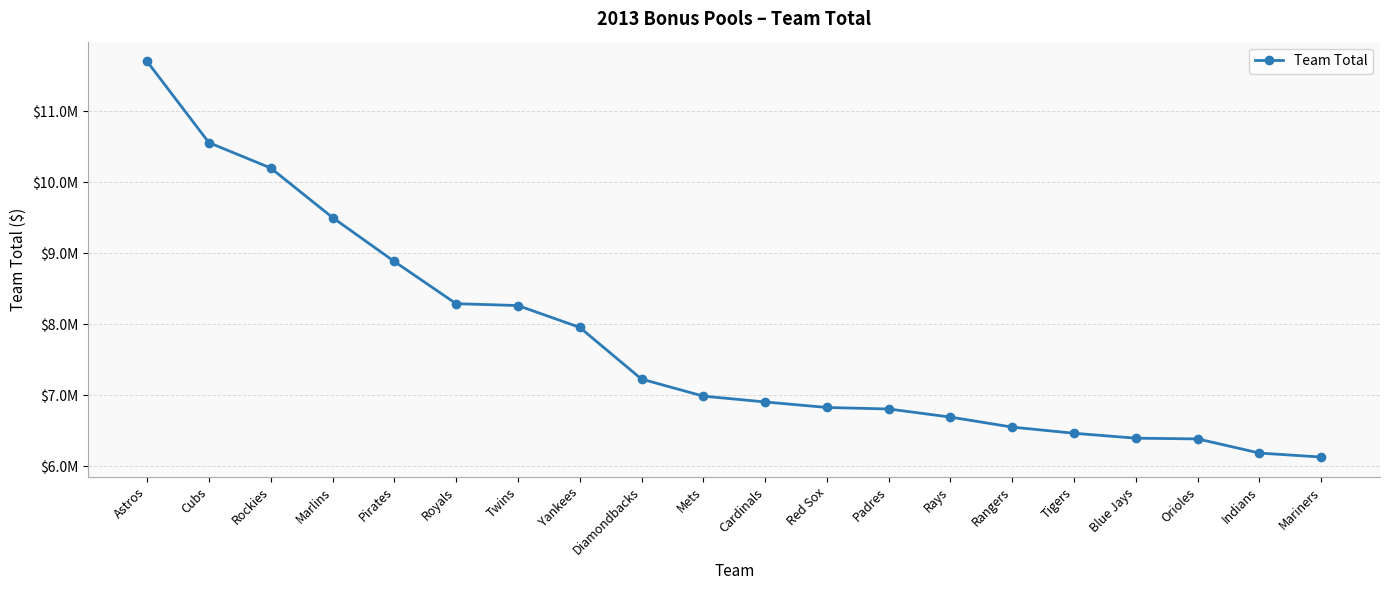

At which label does the data first exceed 6990000?

Astros